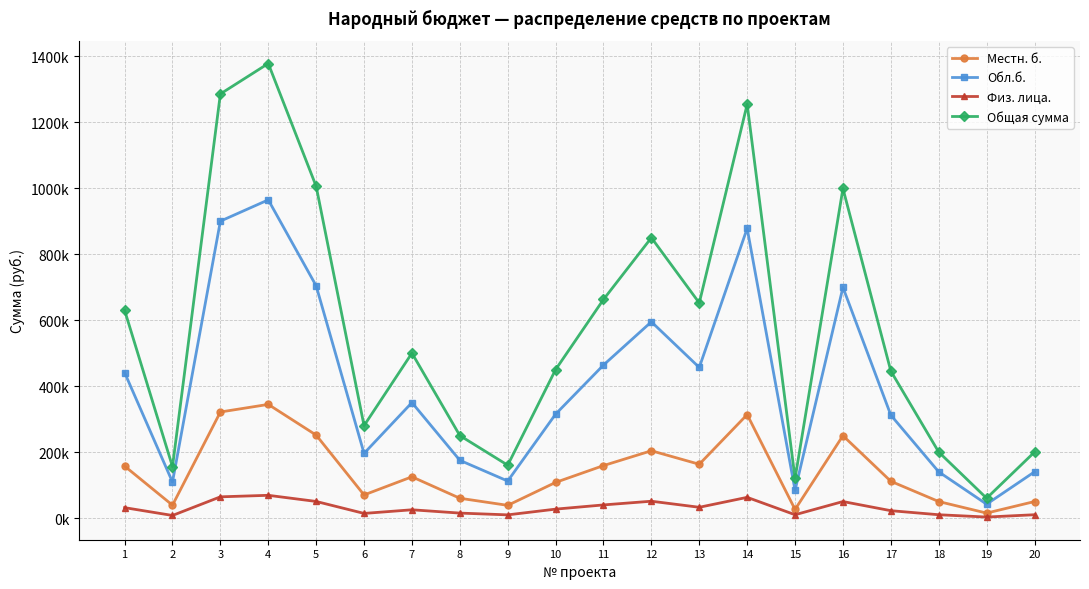

How many interior local valleys does the Общая сумма series have?

6